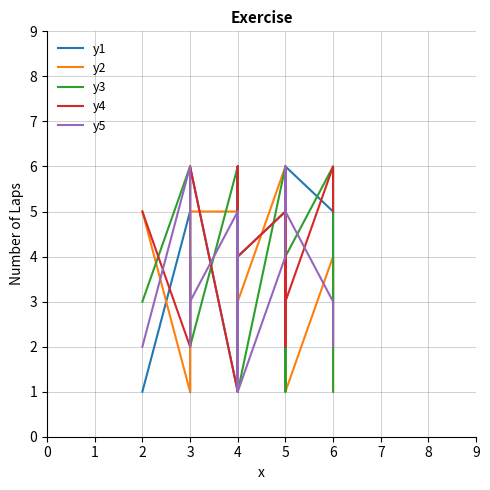

Reading left to right, list all the values displayed in this chart.

y1: 1	5	1	1	3	6	1	2	6	2	6	4	5	3	2	4	6	5	3	3
y2: 5	1	6	5	4	5	5	5	5	5	2	3	6	1	2	1	1	4	1	1
y3: 3	6	3	4	2	2	6	3	4	2	1	1	6	5	1	6	4	6	4	1
y4: 5	2	4	2	4	6	1	6	3	1	1	4	5	3	6	2	3	6	6	5
y5: 2	6	4	4	2	3	5	2	1	2	5	1	4	6	6	5	5	3	3	2